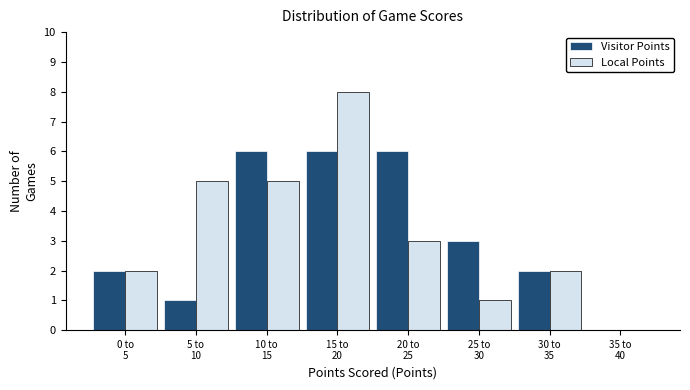

What is the maximum value shown in the chart?

8